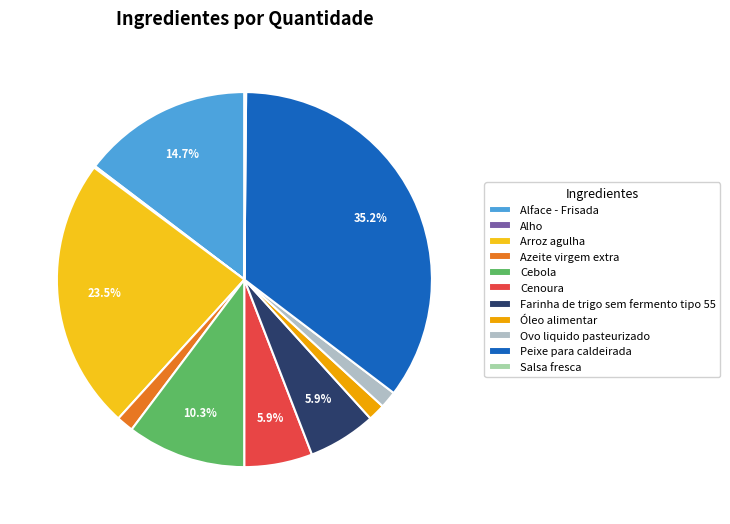

Which category has the biggest portion of the pie?

Peixe para caldeirada